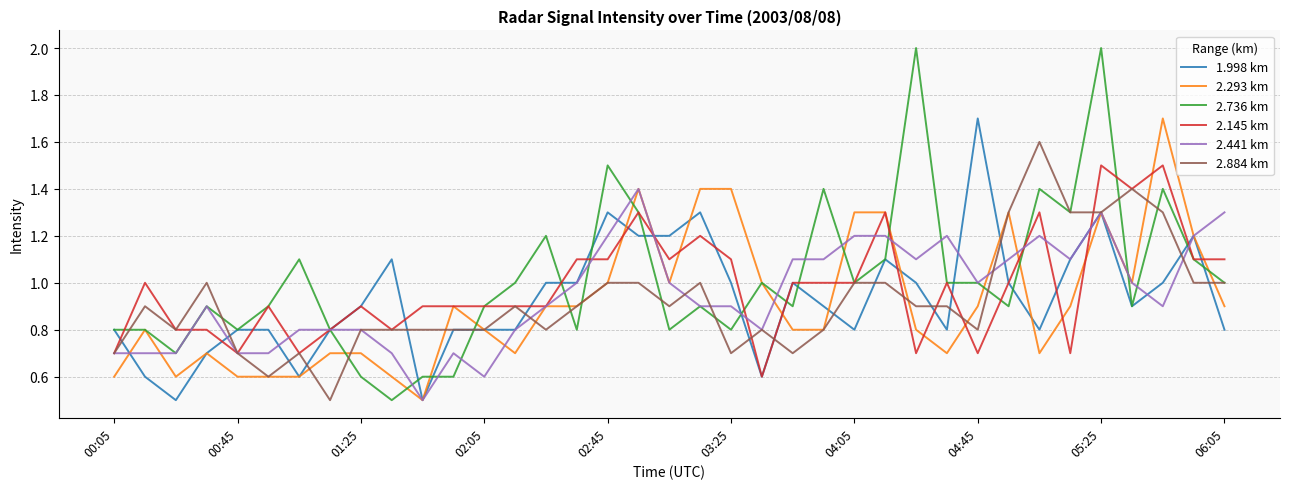

What is the lowest value of the 2.293 km series?

0.5